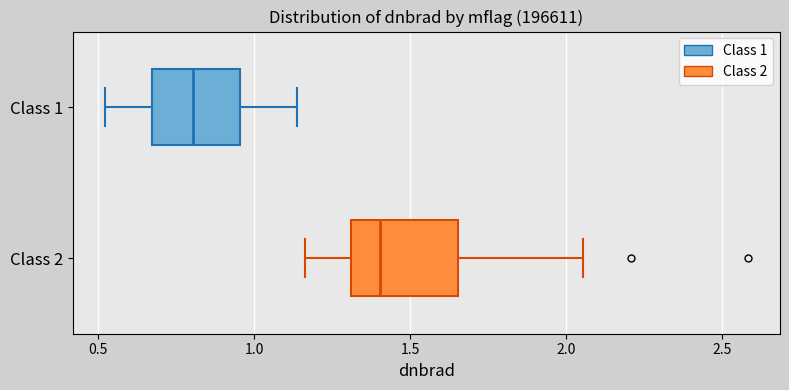

Which box has the furthest to the right median line?

Class 2